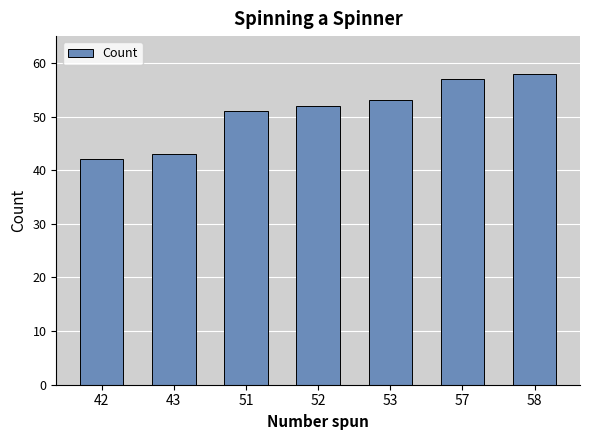

List the labels in order of value, smallest first.

42, 43, 51, 52, 53, 57, 58